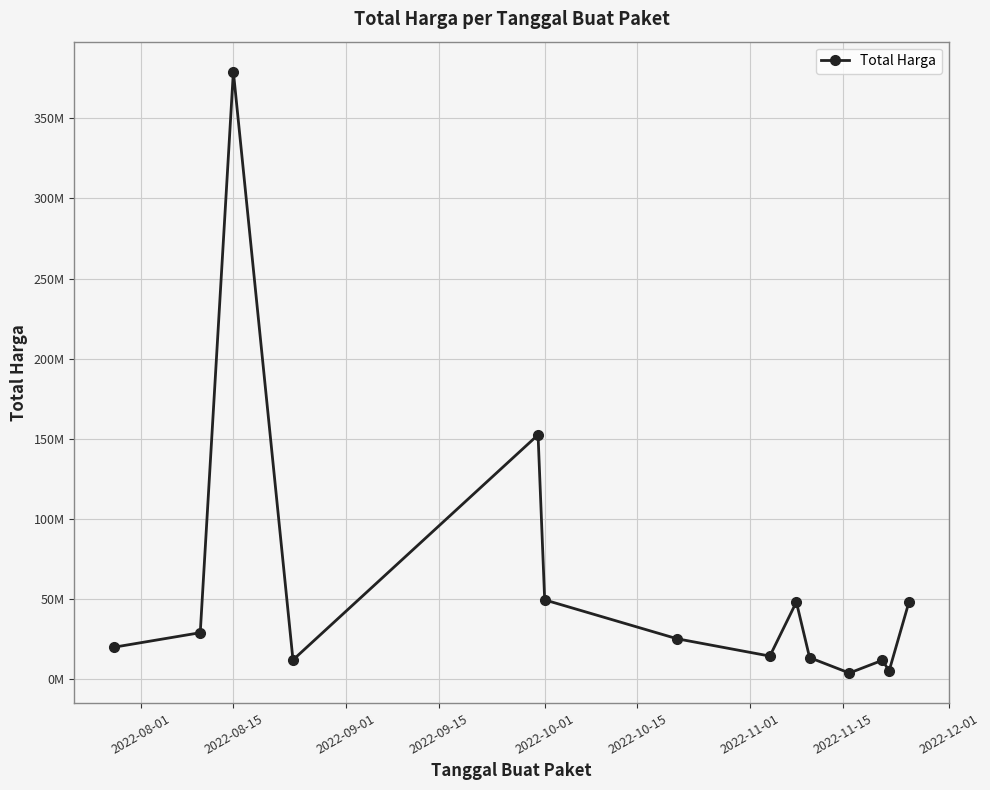

Does the chart have visible grid lines?

Yes